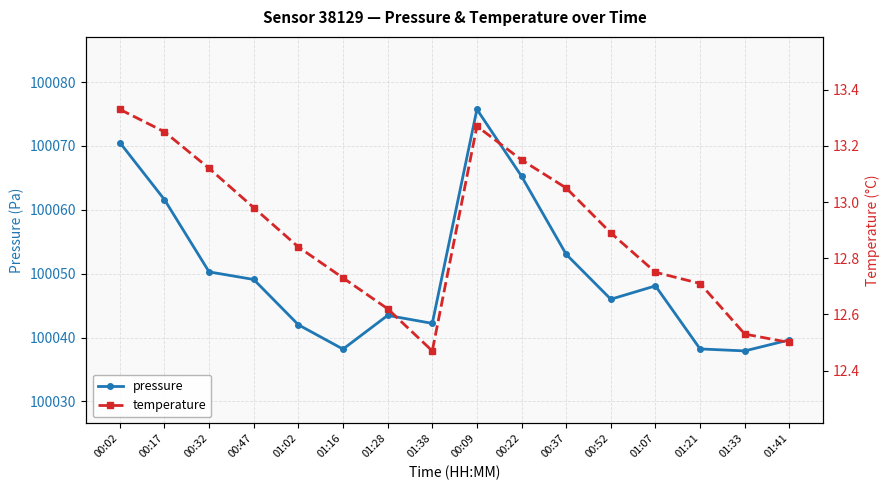

Rank the categories by temperature value from highest to lowest.

00:02, 00:09, 00:17, 00:22, 00:32, 00:37, 00:47, 00:52, 01:02, 01:07, 01:16, 01:21, 01:28, 01:33, 01:41, 01:38